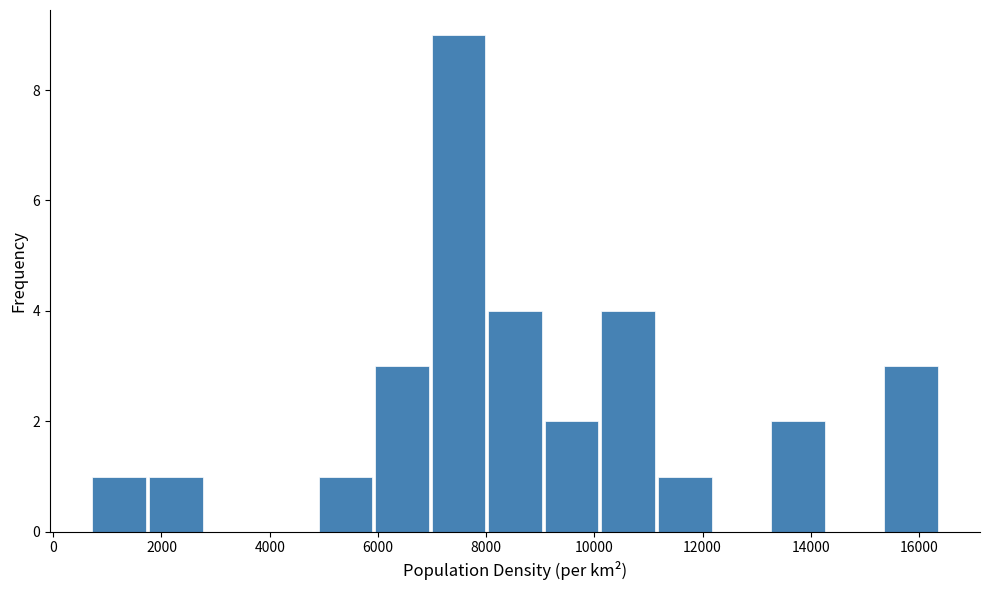

Over which range of the x-axis is the bar tallest?

7000 to 8000